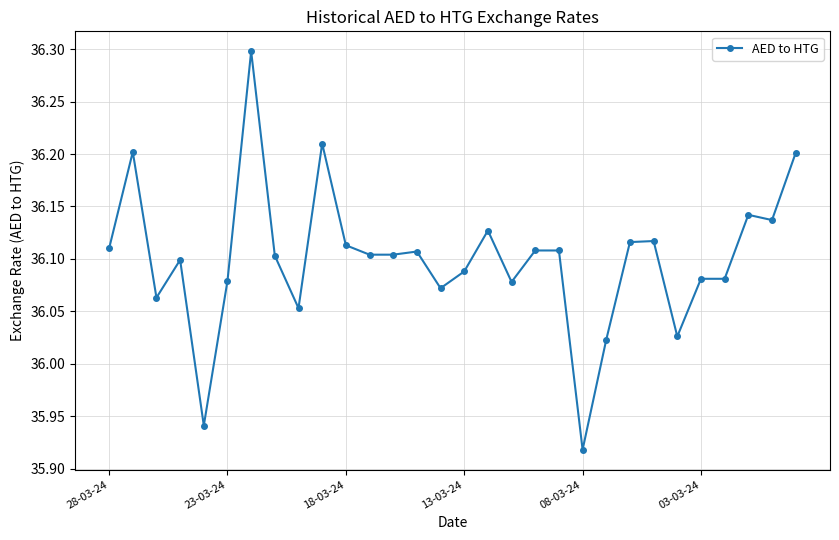

True or false: the data has more than 2 interior local peaks.

True